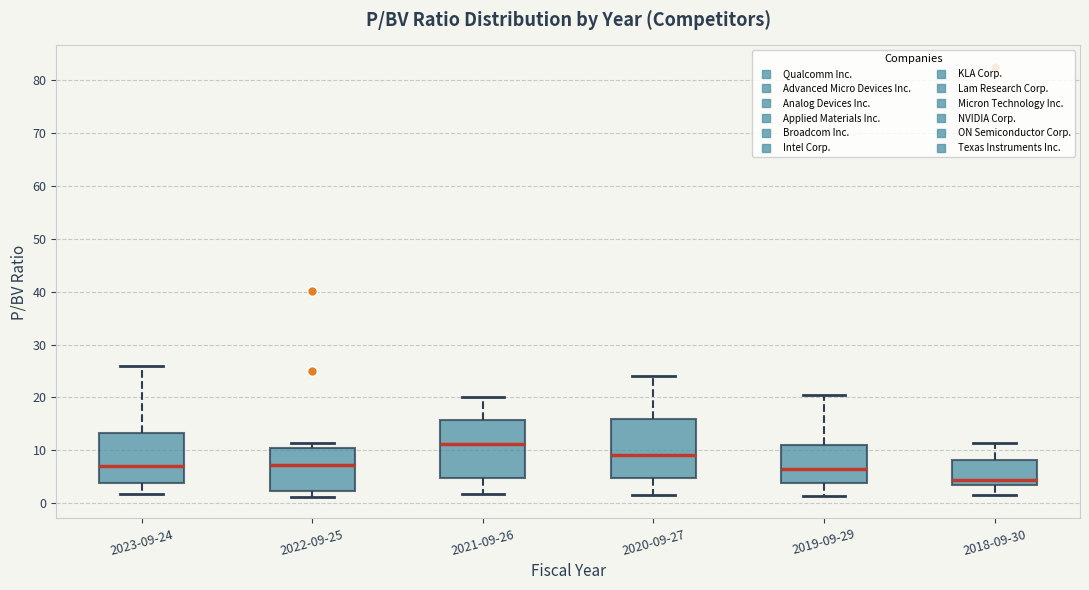

Where does the upper whisker of the box for 2021-09-26 end on the y-axis? The values are not printed on the chart, so give them approximately, as read against the axis.

20